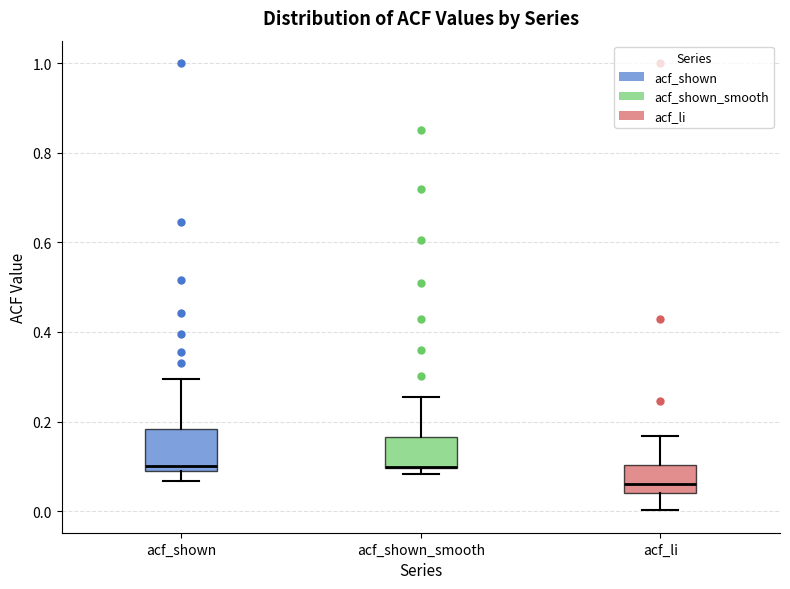

Where does the median line of the box for acf_li sit on the y-axis? The values are not printed on the chart, so give them approximately, as read against the axis.

0.06